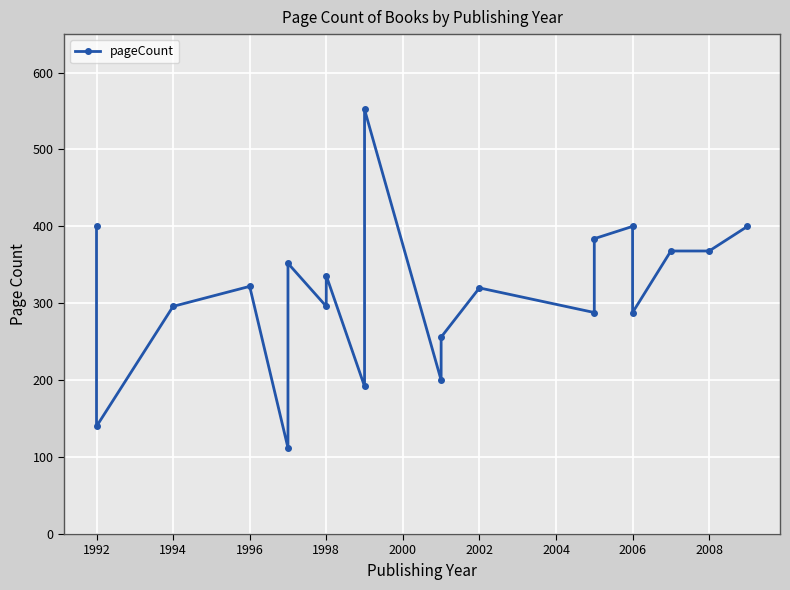

How many lines are shown in the chart?

1